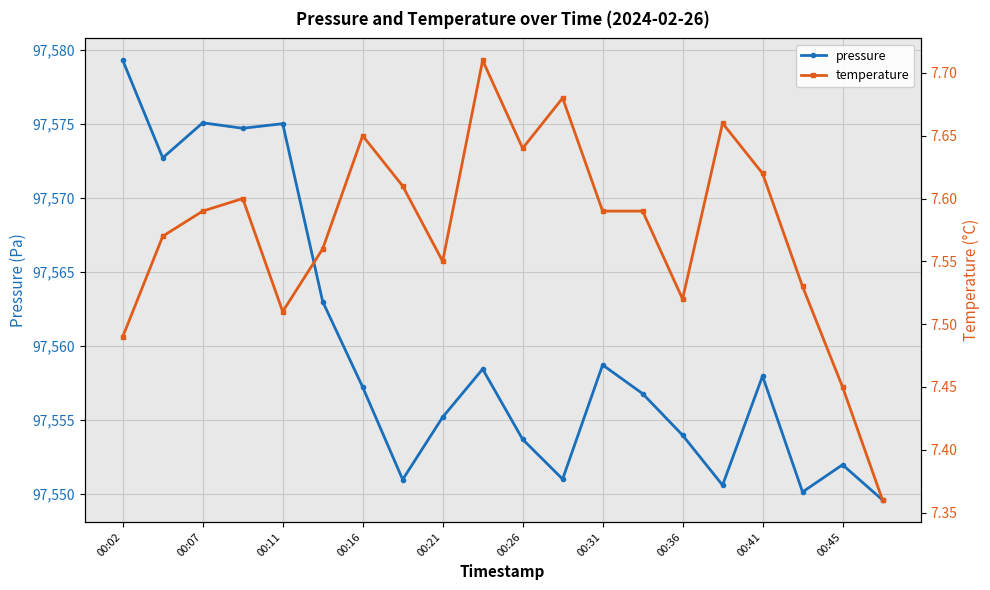

True or false: pressure has more than 0 interior local peaks.

True